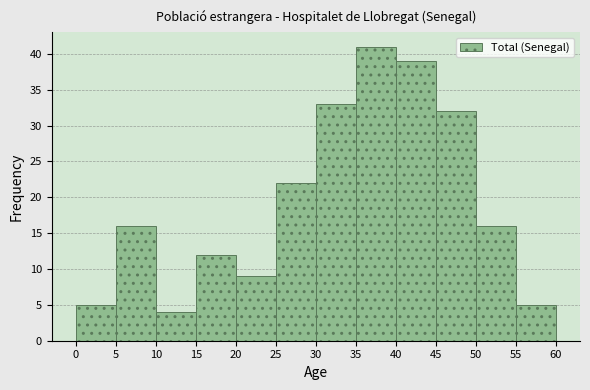

Which range on the x-axis has the tallest bar?

35 to 40